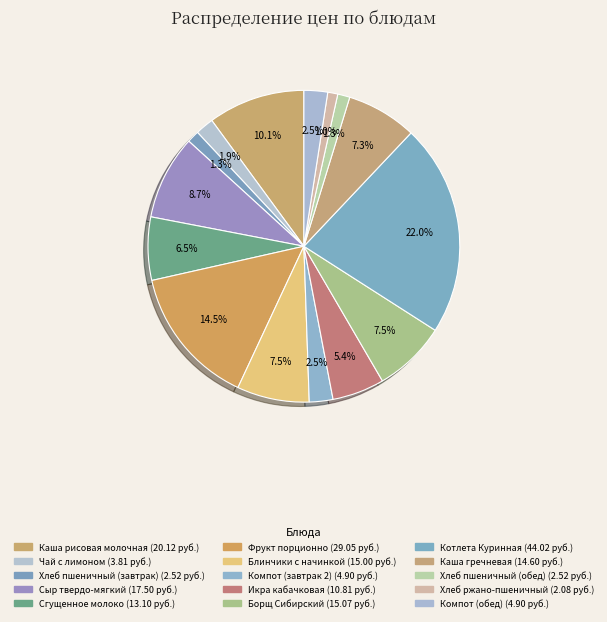

Is there a majority slice in this chart?

No